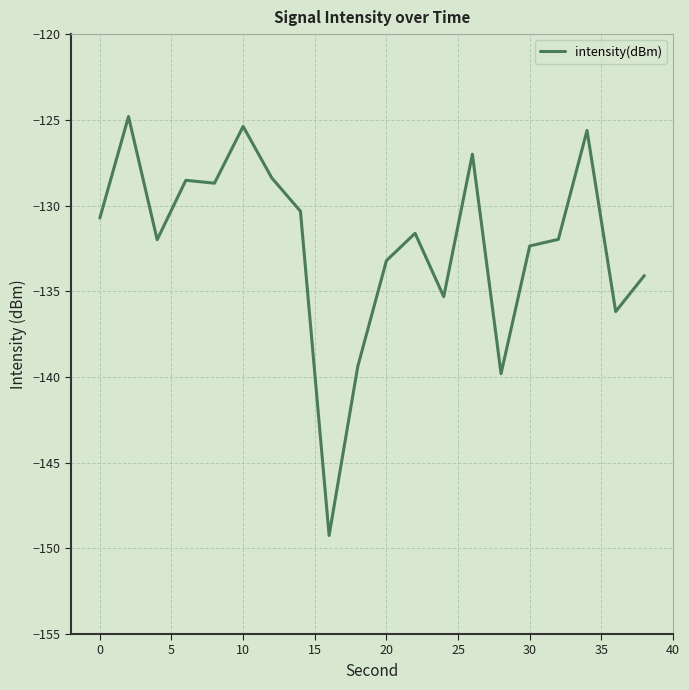

True or false: there are more than 1 points higher than both neighbors.

True